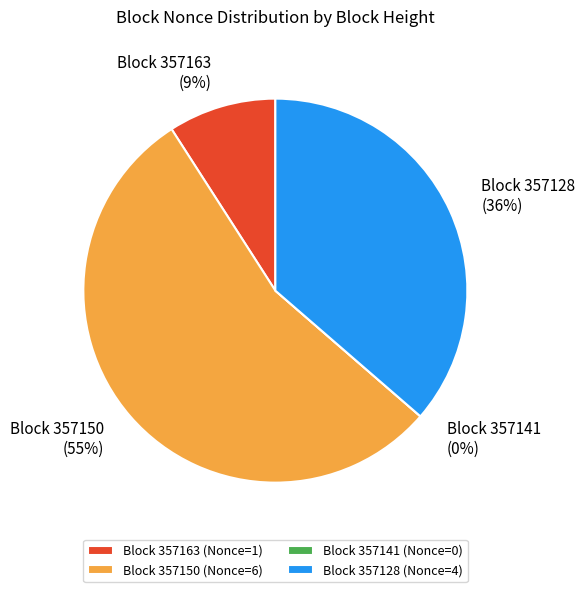

To the nearest percent, what percentage of the pie is 357150?

55%